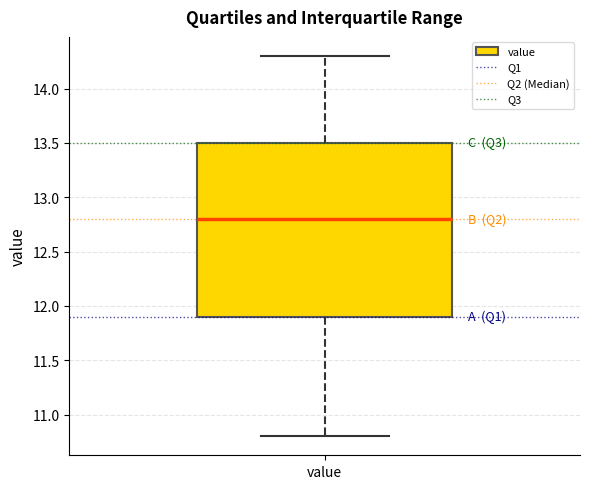

Transcribe this box plot: give where the median line is, the range the box spans, and where the two whiskers end, as read against the y-axis. The values are not printed on the chart, so give them approximately, as read against the axis.

median 12.8, box 11.9 to 13.5, whiskers 10.8 to 14.3